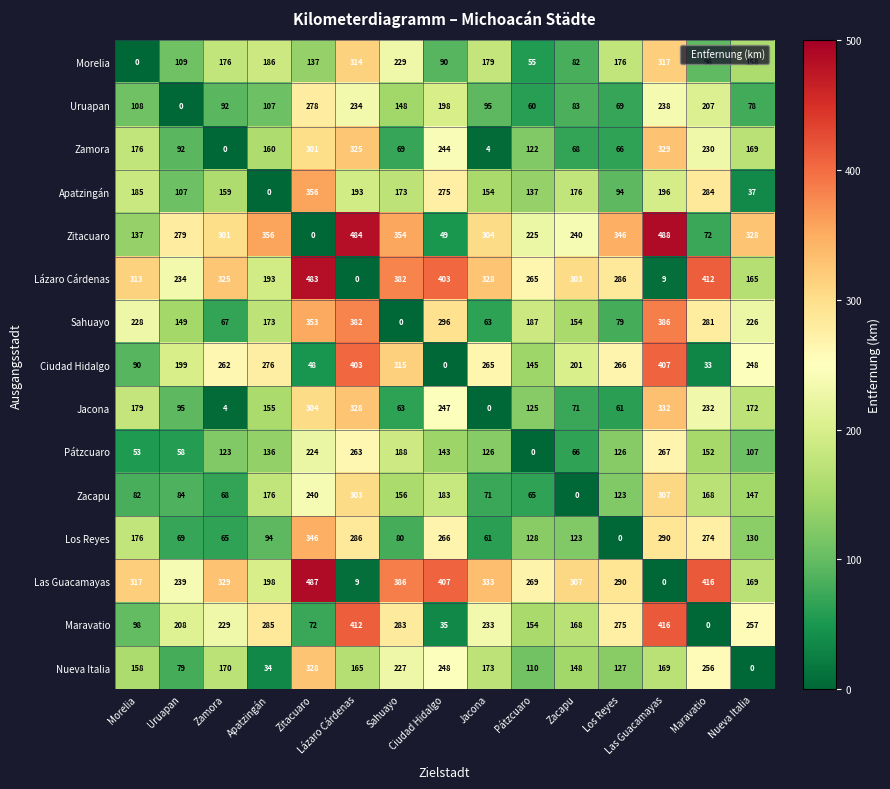

What is the maximum value shown in the chart?

488